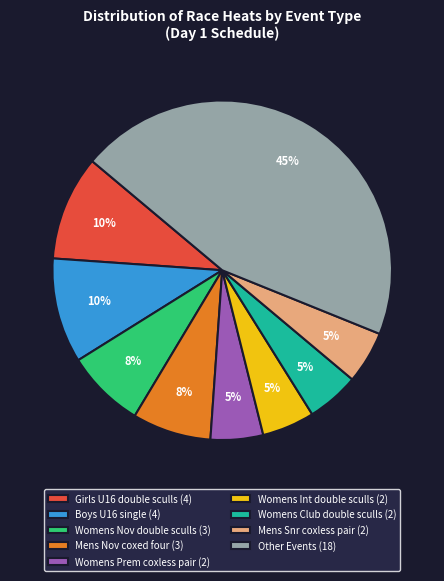

Does any single category account for the majority?

No